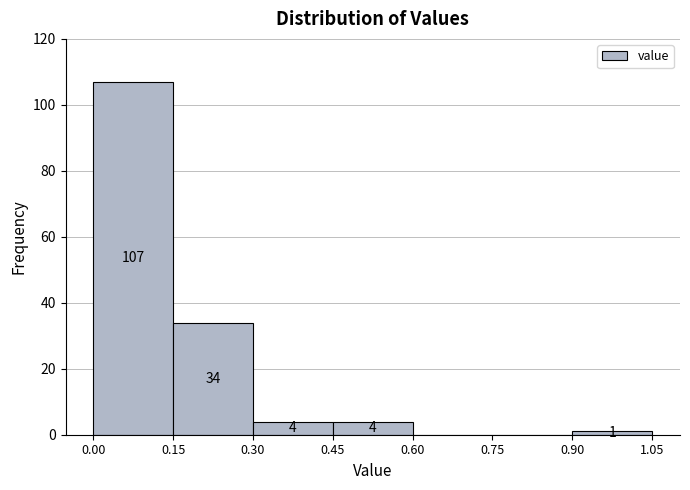

Which range on the x-axis has the tallest bar?

0.00 to 0.15